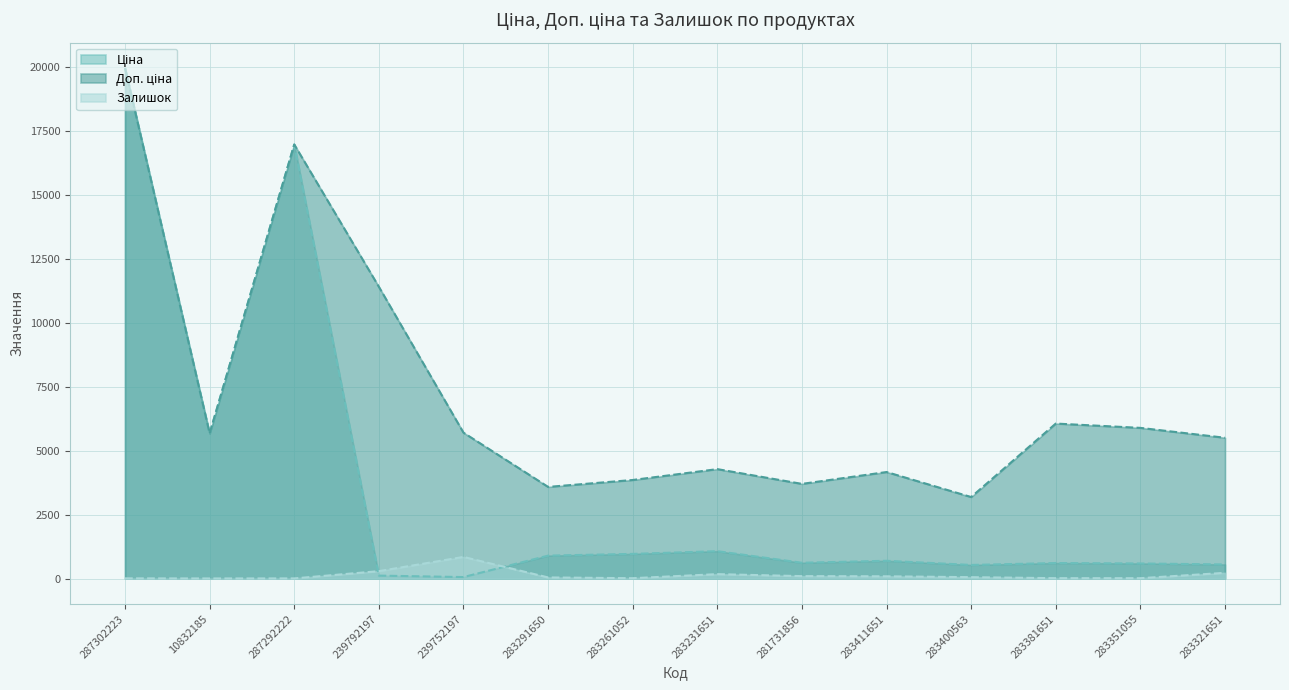

At which category is the sum across all series the highest?

287302223